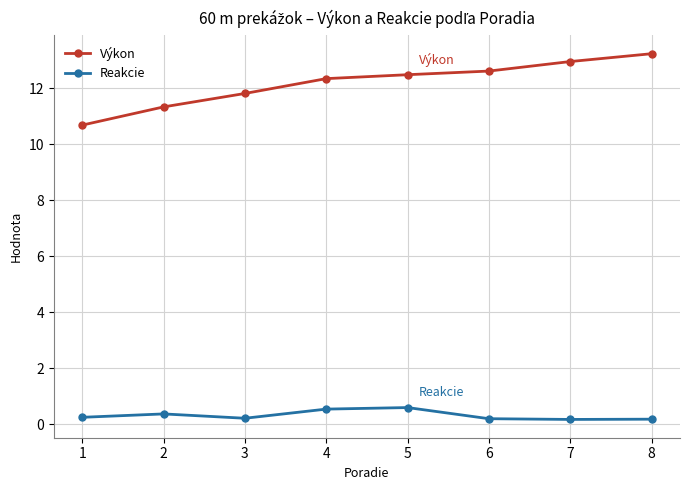

At 5, list the series in order from largest to smallest.

Výkon, Reakcie